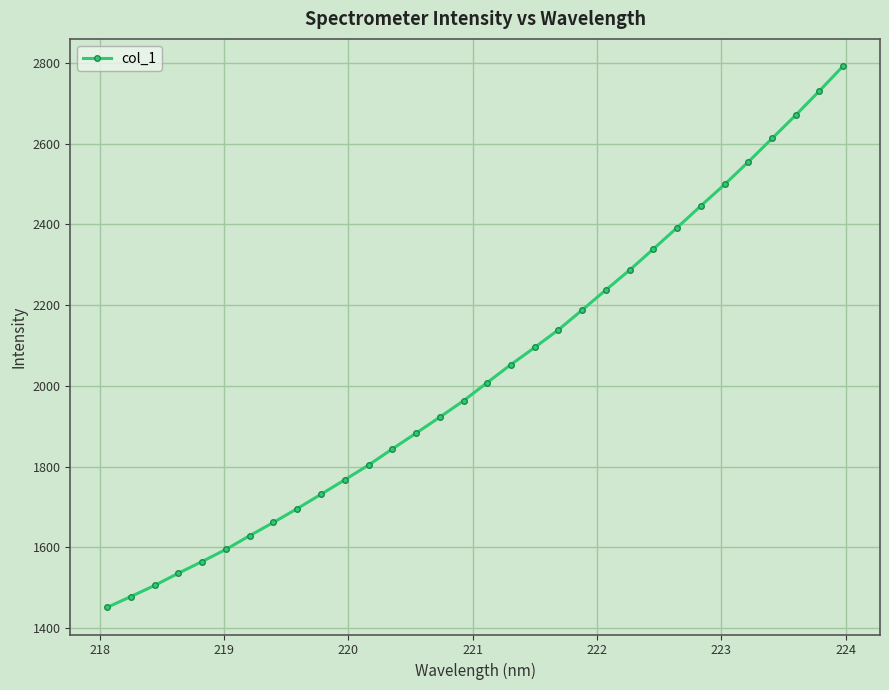

True or false: there are more than 2 points higher than both neighbors.

False